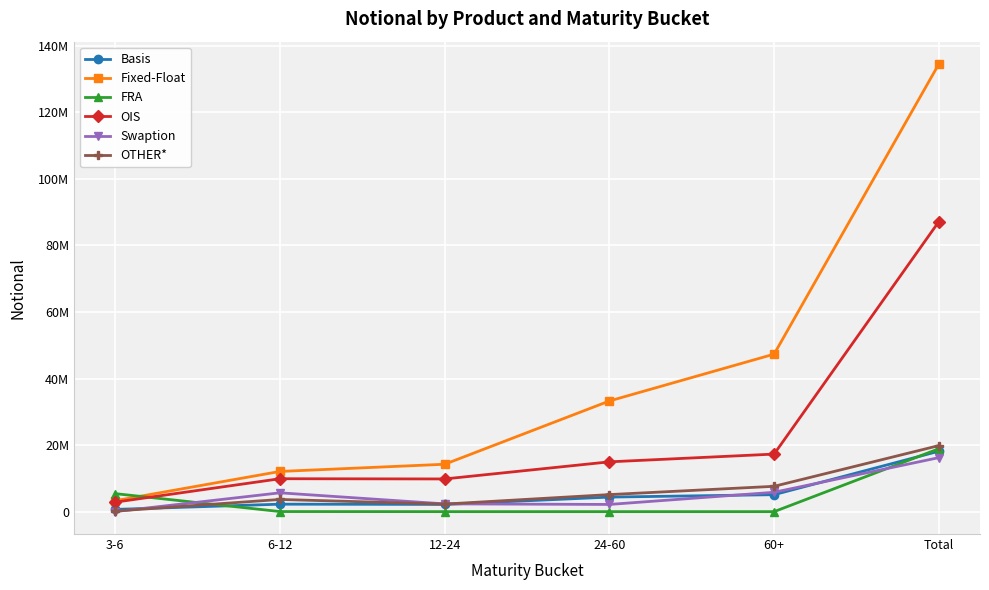

Which series has the widest spread of values?

Fixed-Float